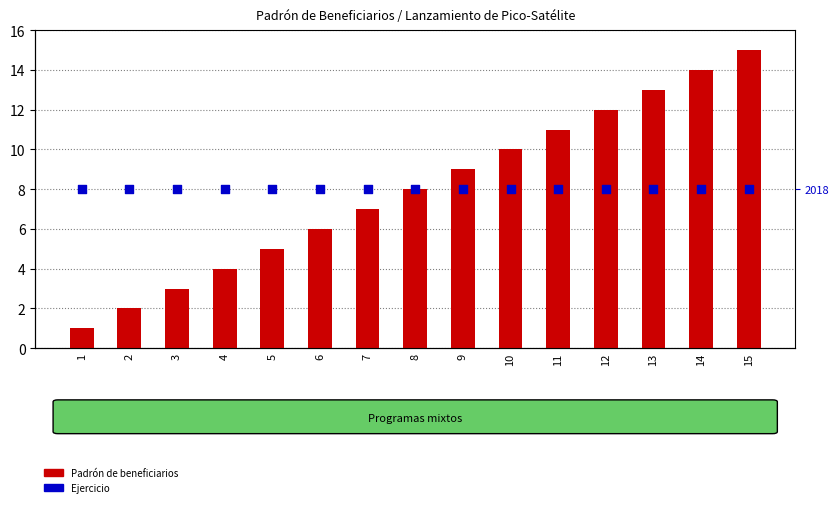

What is the total value across all series at 13?

2031